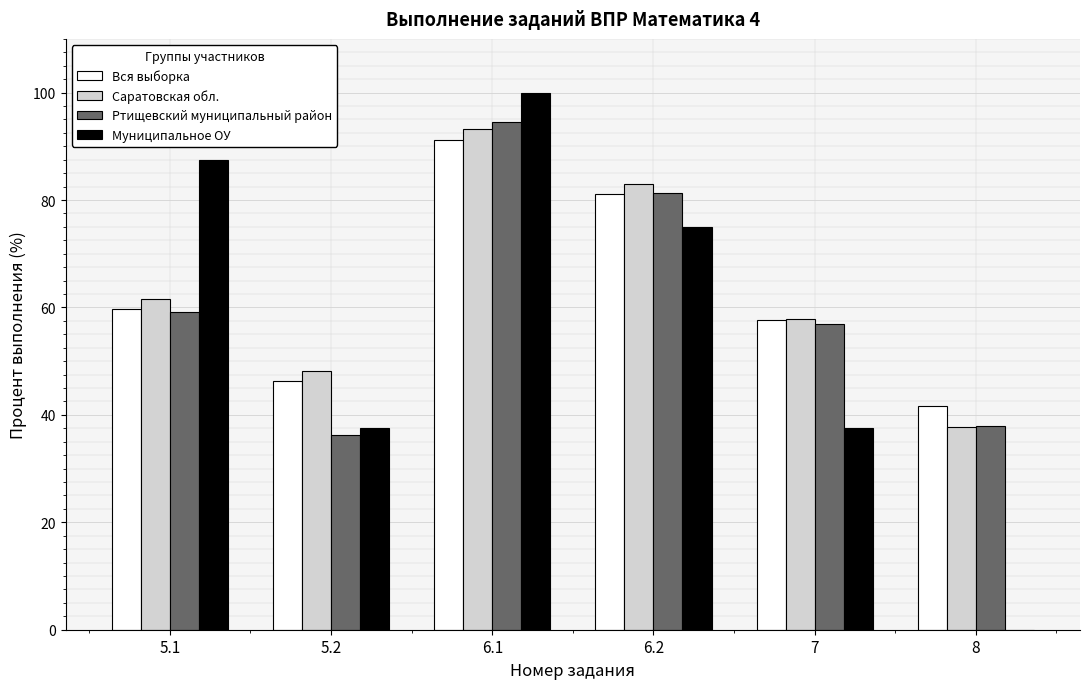

The Ртищевский муниципальный район series shows 36.3 at 5.2. True or false?

True